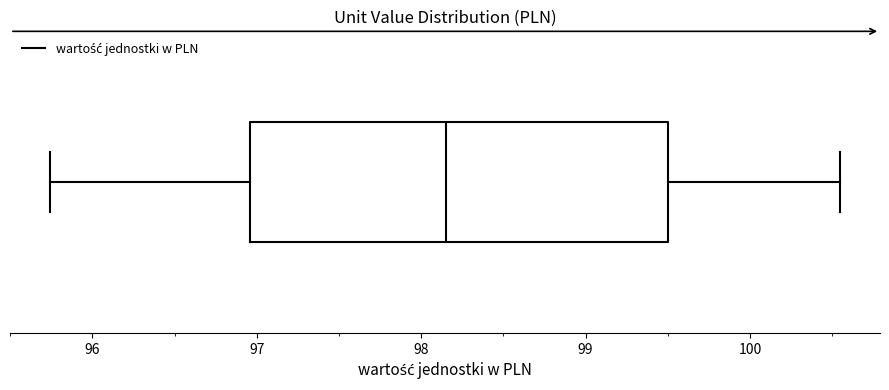

Where is the right edge of the box on the x-axis? The values are not printed on the chart, so give them approximately, as read against the axis.

99.5